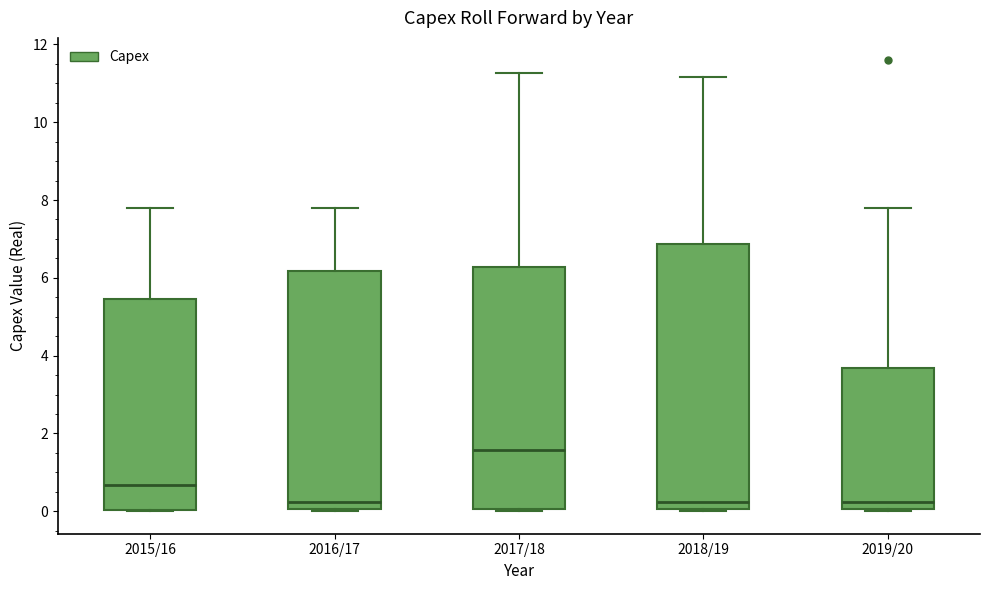

Reading left to right, transcribe this box plot: for each box, give where its median line is, the range the box spans, and where its two whiskers end, as read against the y-axis. The values are not printed on the chart, so give them approximately, as read against the axis.

2015/16: median 0.6, box 0.0 to 5.4, whiskers 0.0 to 7.8
2016/17: median 0.2, box 0.0 to 6.2, whiskers 0.0 to 7.8
2017/18: median 1.6, box 0.0 to 6.2, whiskers 0.0 to 11.2
2018/19: median 0.2, box 0.0 to 6.8, whiskers 0.0 to 11.2
2019/20: median 0.2, box 0.0 to 3.6, whiskers 0.0 to 7.8